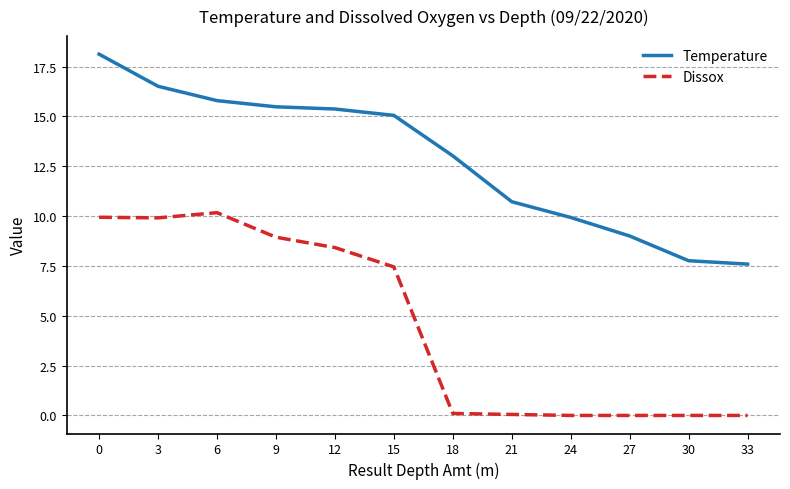

List the series in order of their peak value, lowest first.

Dissox, Temperature